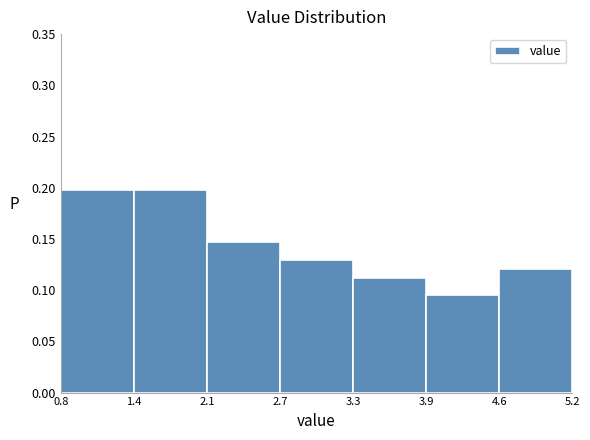

How tall is the bar that spans 4.6 to 5.2 on the x-axis? The values are not printed on the chart, so give them approximately, as read against the axis.

0.120